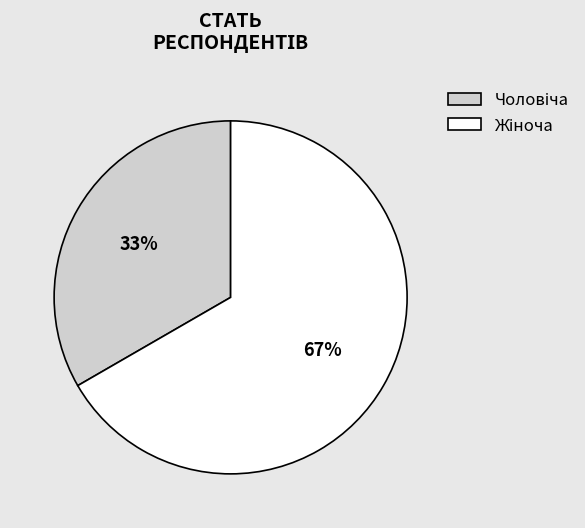

Is there any slice that represents more than half of the pie?

Yes